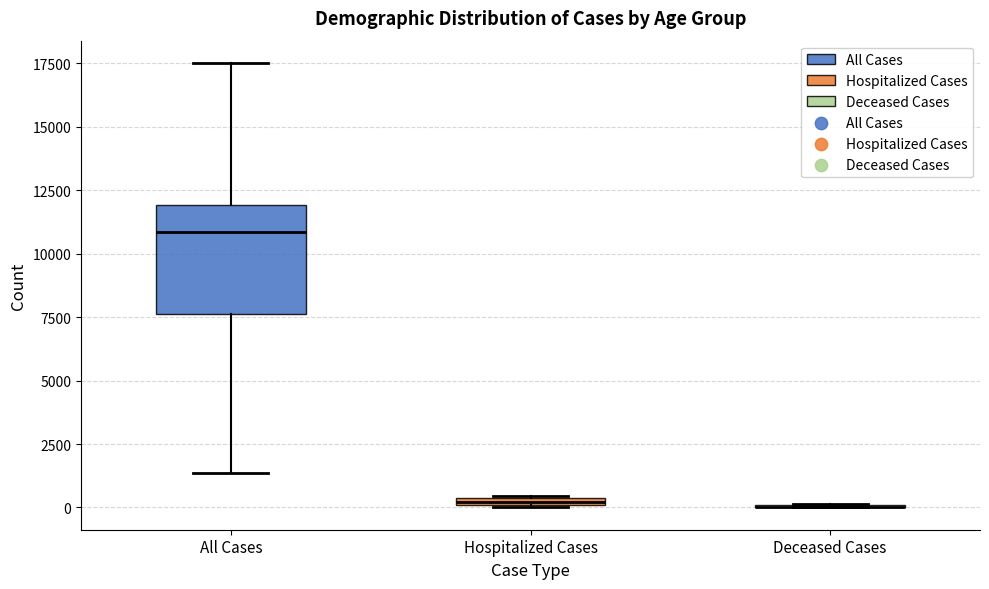

Which box is the tallest, from its lower edge to its upper edge?

All Cases